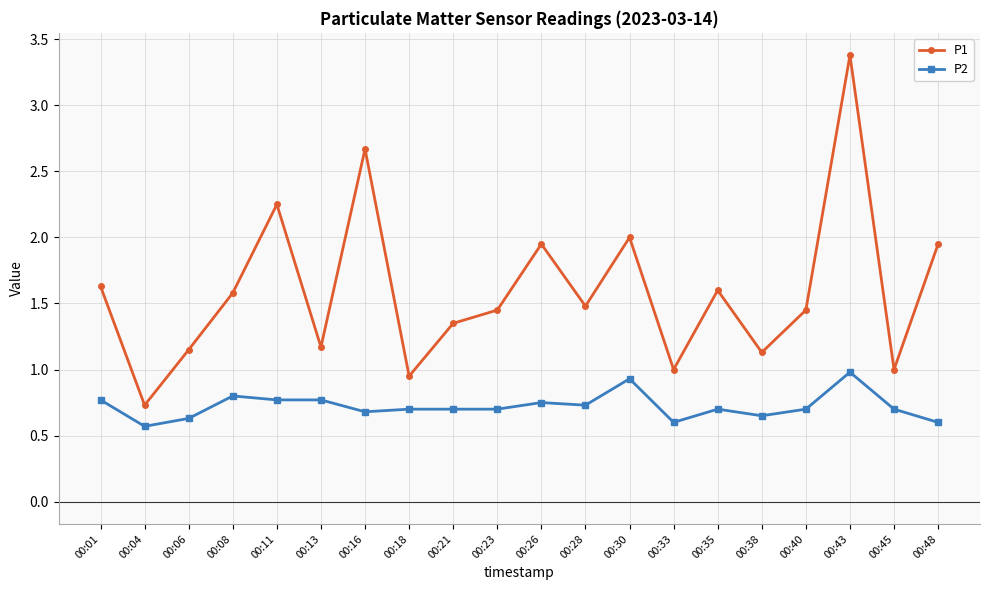

At which category does P1 reach its first local peak?

00:11